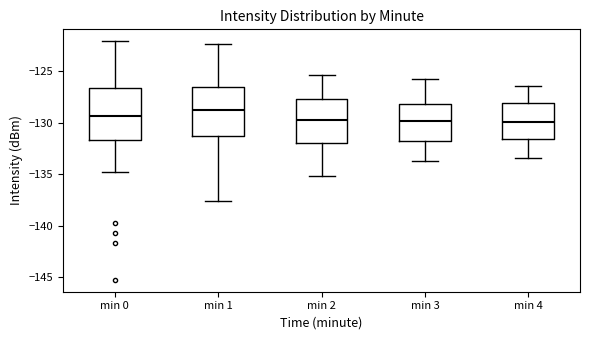

Reading left to right, read every box against the y-axis: the position of its median line, the range the box covers, and the ends of its whiskers. The values are not printed on the chart, so give them approximately, as read against the axis.

min 0: median -129.5, box -131.5 to -126.5, whiskers -135.0 to -122.0
min 1: median -129.0, box -131.5 to -126.5, whiskers -137.5 to -122.5
min 2: median -129.5, box -132.0 to -127.5, whiskers -135.0 to -125.5
min 3: median -130.0, box -131.5 to -128.0, whiskers -133.5 to -126.0
min 4: median -130.0, box -131.5 to -128.0, whiskers -133.5 to -126.5